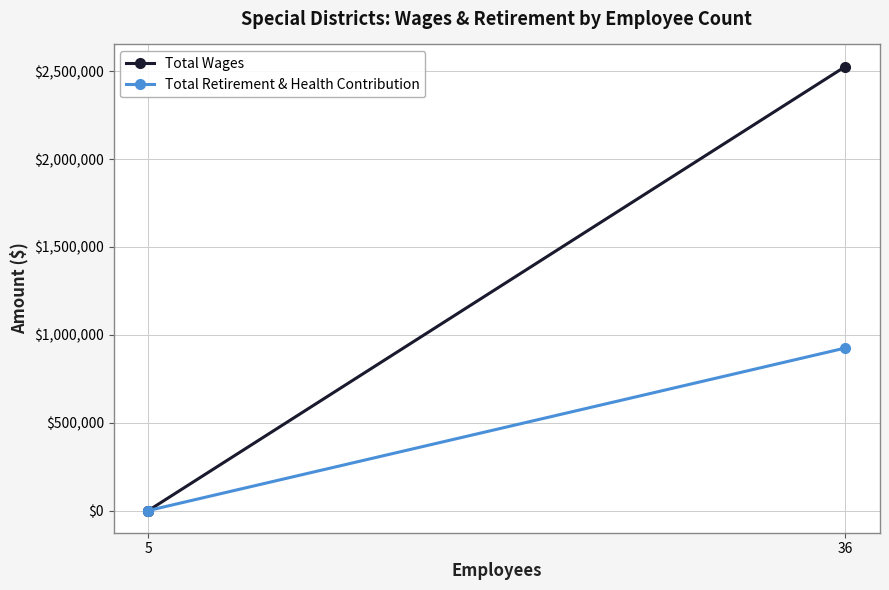

What is the difference between the maximum and minimum values in the Total Retirement & Health Contribution series?

924828